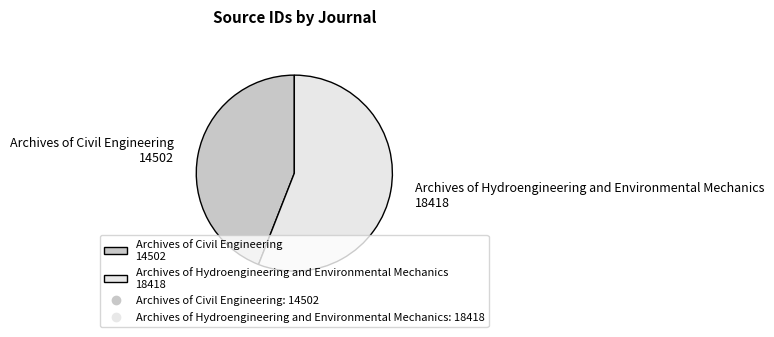

How many segments does this pie chart have?

2